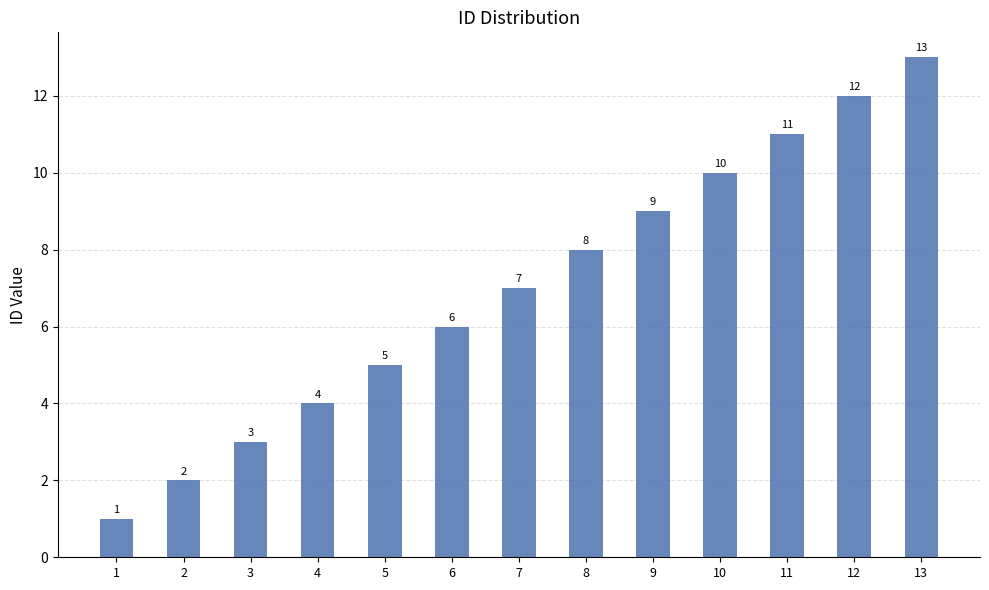

How many data points are less than 7?

6